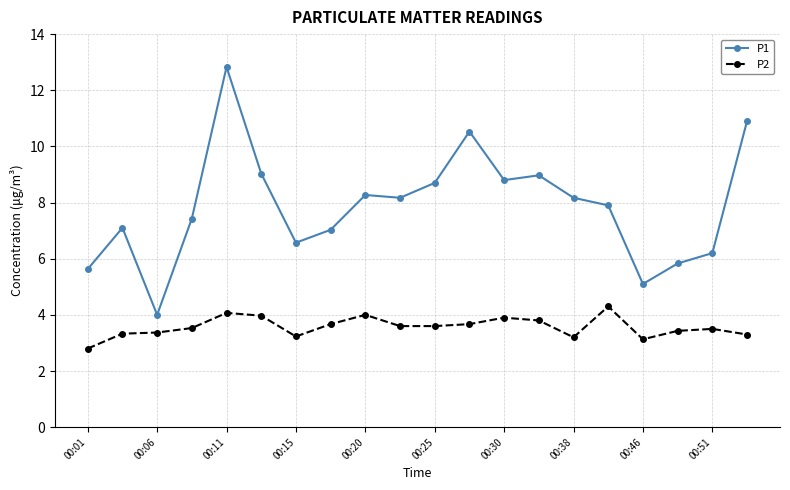

What is the value of the P2 point at the 12th from the left?

3.7